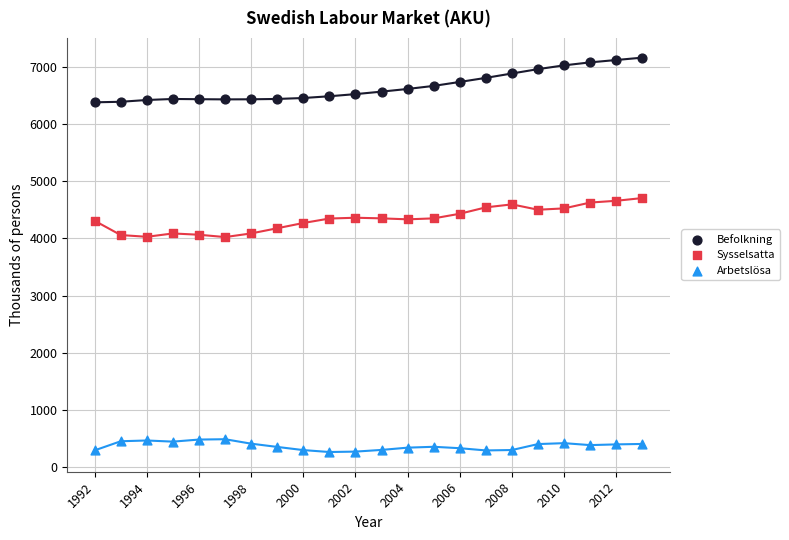

Which series reaches the maximum Y coordinate?

Befolkning